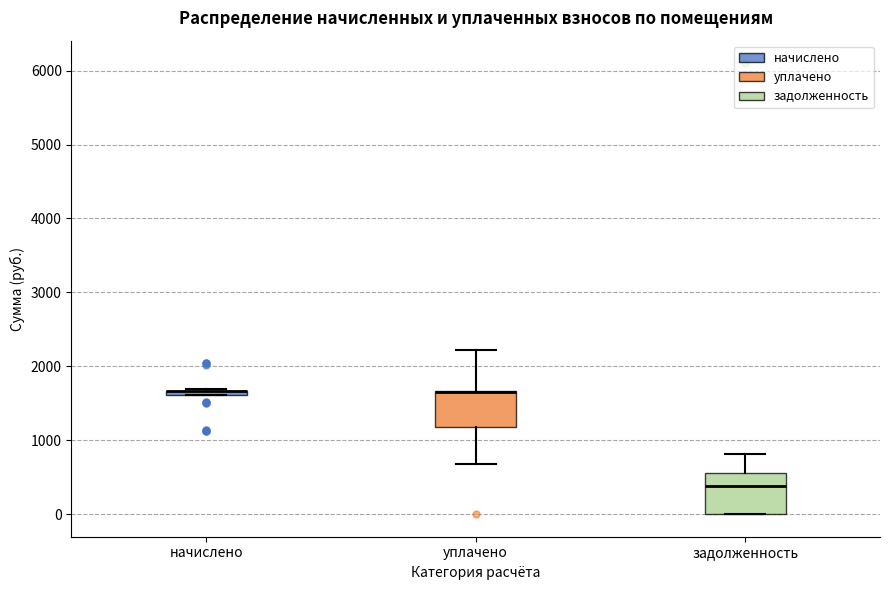

Where is the lower edge of the box for уплачено on the y-axis? The values are not printed on the chart, so give them approximately, as read against the axis.

1200